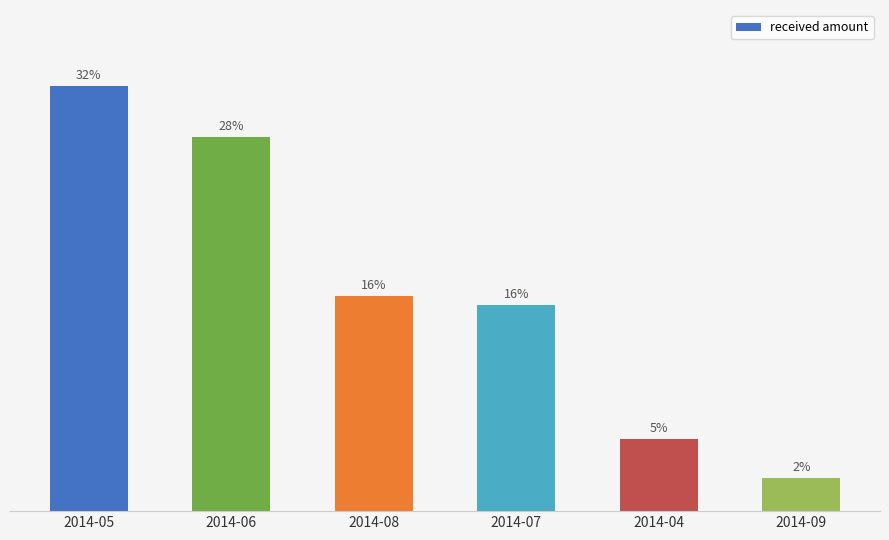

Does the chart contain any negative values?

No